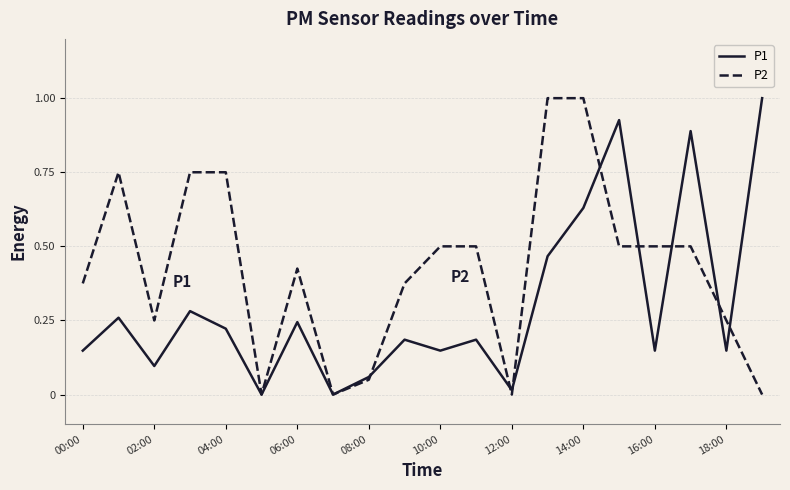

What is the maximum value shown in the chart?

1.0